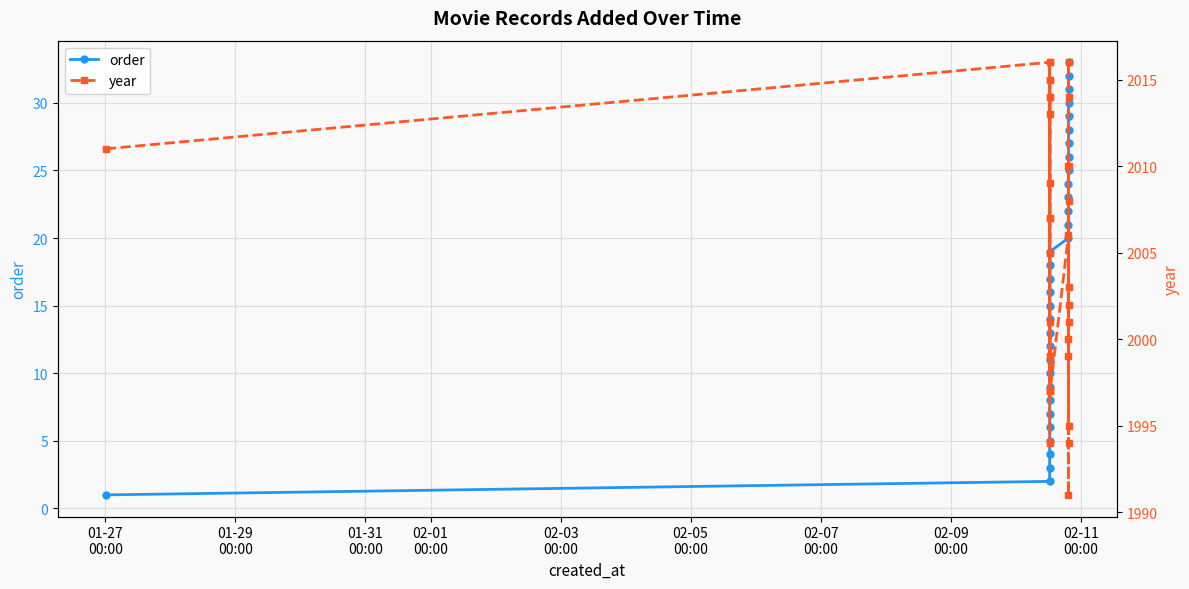

True or false: order has more than 1 interior local peaks.

False